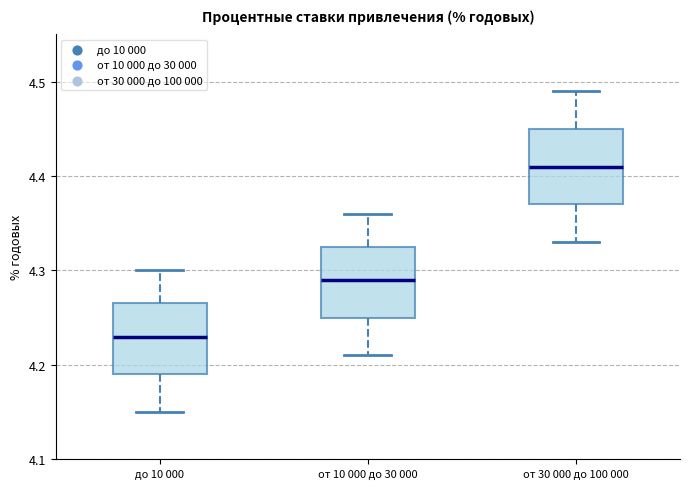

Which box's median line is the lowest?

до 10 000